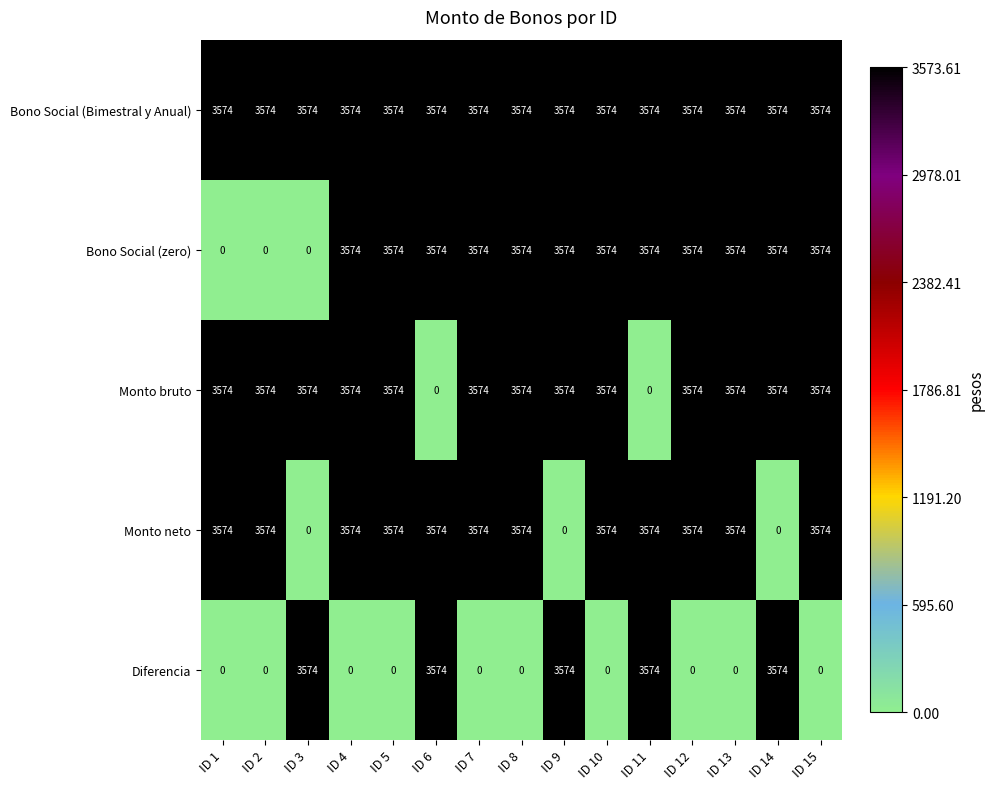

At how many categories does at least one series exceed 263?

15